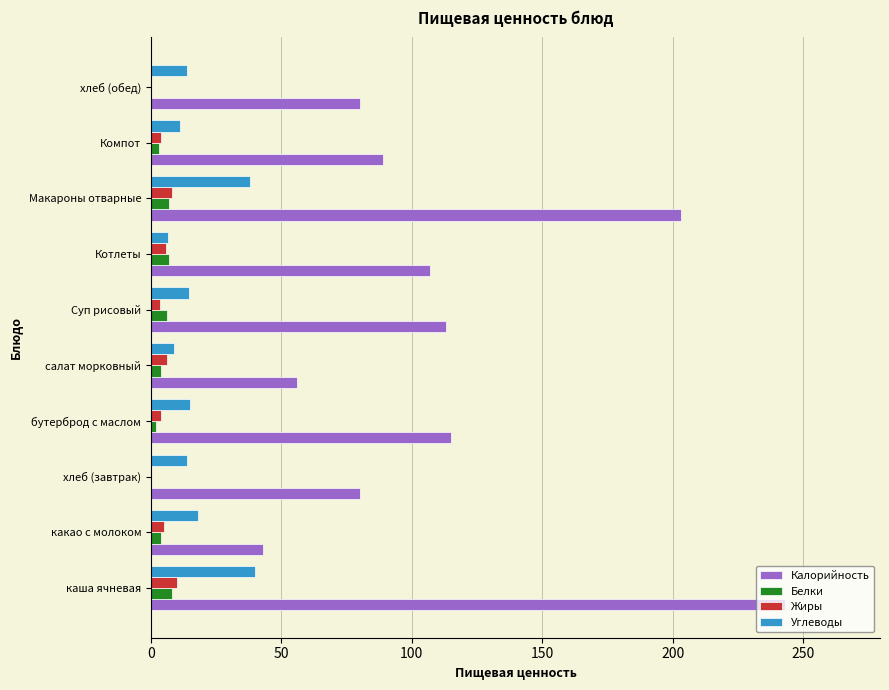

How many series are shown in this chart?

4